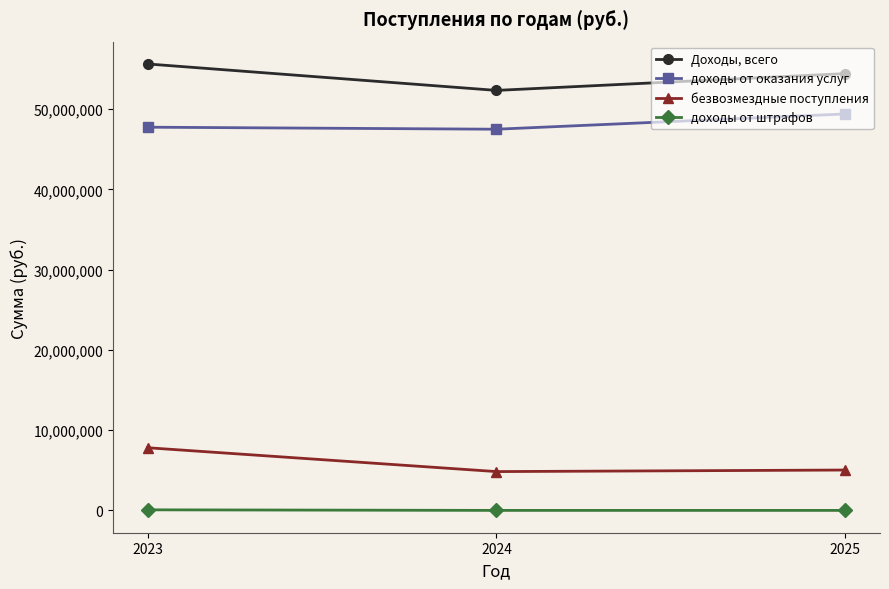

What is the difference between the maximum and minimum values in the безвозмездные поступления series?

2972089.0